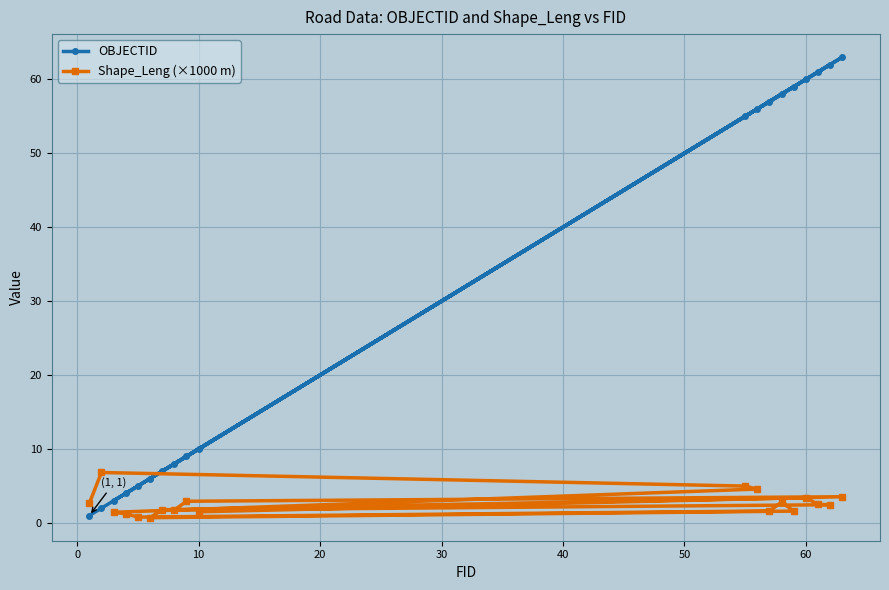

How many lines are shown in the chart?

2